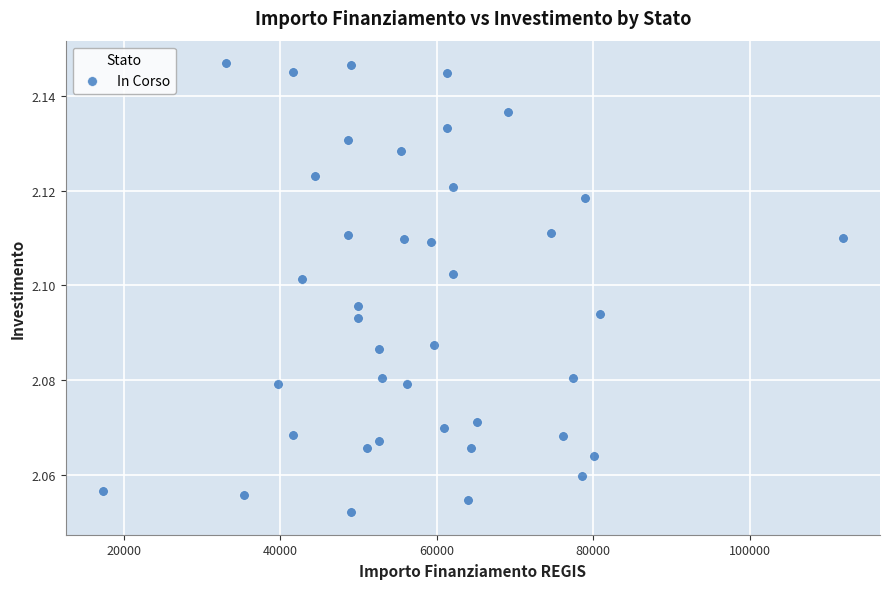

What is the range of X values (max minus min)?

94665.7